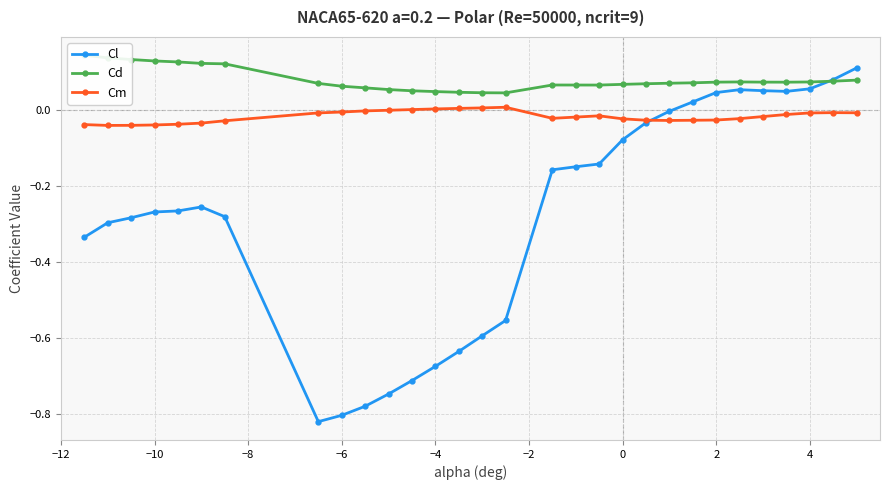

Is it true that Cm equals -0.0 at −6?

True